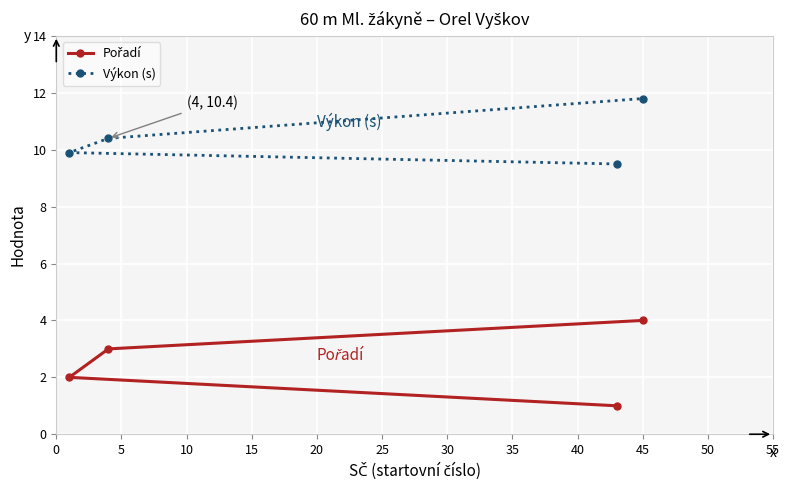

How many lines are shown in the chart?

2